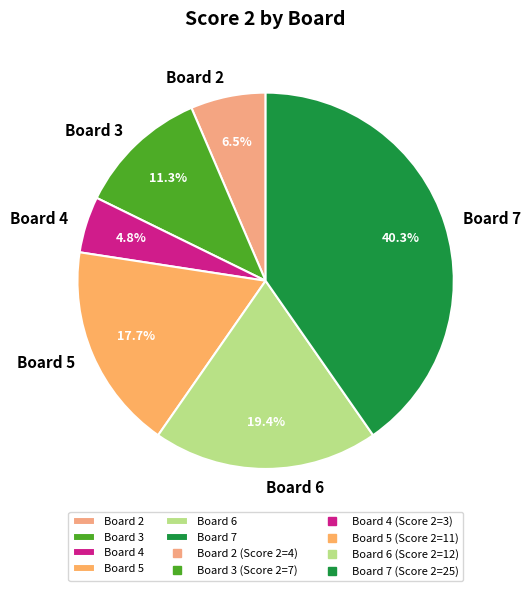

Count the number of slices in the pie.

6